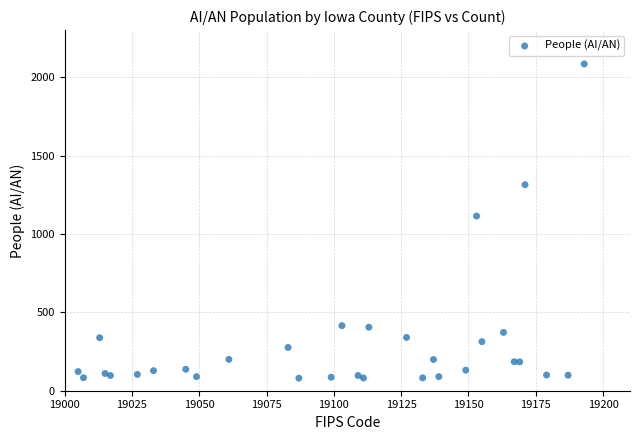

What Y value in the scatter plot is closest to 1082?

1114